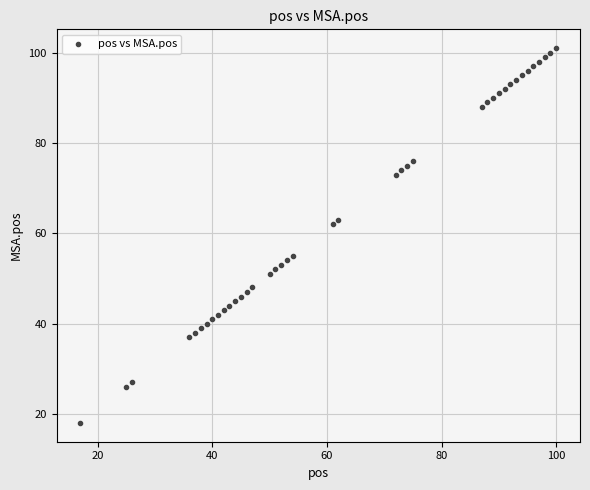

What is the range of Y values (max minus min)?

83